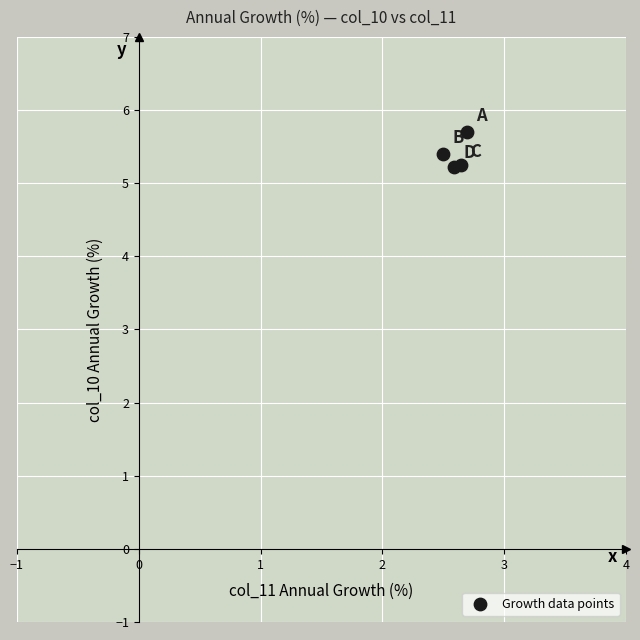

What is the range of Y values (max minus min)?

0.5